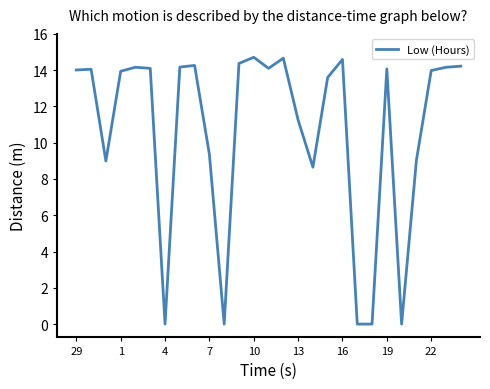

What is the difference between the maximum and minimum values?

14.7